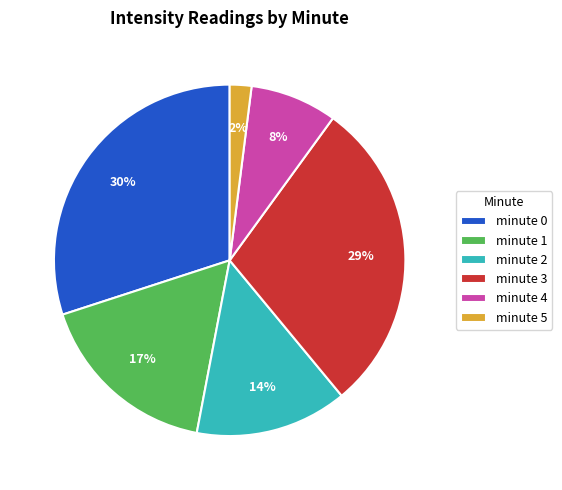

True or false: minute 5 accounts for 2% of the total.

True